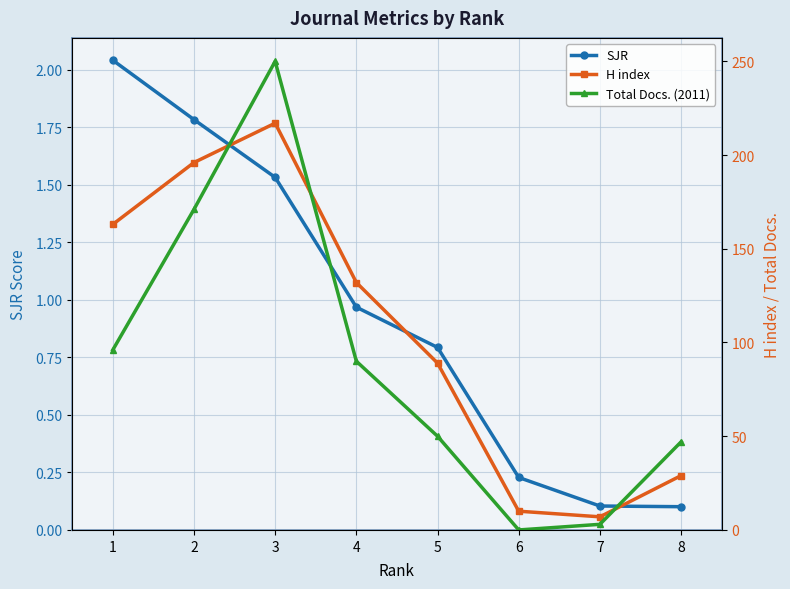

How many interior local valleys does the Total Docs. (2011) series have?

1